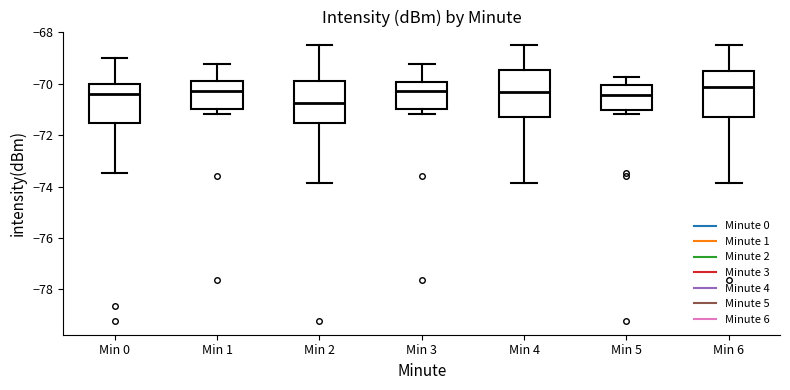

Reading left to right, transcribe this box plot: for each box, give where its median line is, the range the box spans, and where its two whiskers end, as read against the y-axis. The values are not printed on the chart, so give them approximately, as read against the axis.

Min 0: median -70.4, box -71.6 to -70.0, whiskers -73.4 to -69.0
Min 1: median -70.2, box -71.0 to -69.8, whiskers -71.2 to -69.2
Min 2: median -70.8, box -71.6 to -69.8, whiskers -73.8 to -68.4
Min 3: median -70.2, box -71.0 to -70.0, whiskers -71.2 to -69.2
Min 4: median -70.4, box -71.2 to -69.4, whiskers -73.8 to -68.4
Min 5: median -70.4, box -71.0 to -70.0, whiskers -71.2 to -69.8
Min 6: median -70.2, box -71.4 to -69.4, whiskers -73.8 to -68.4